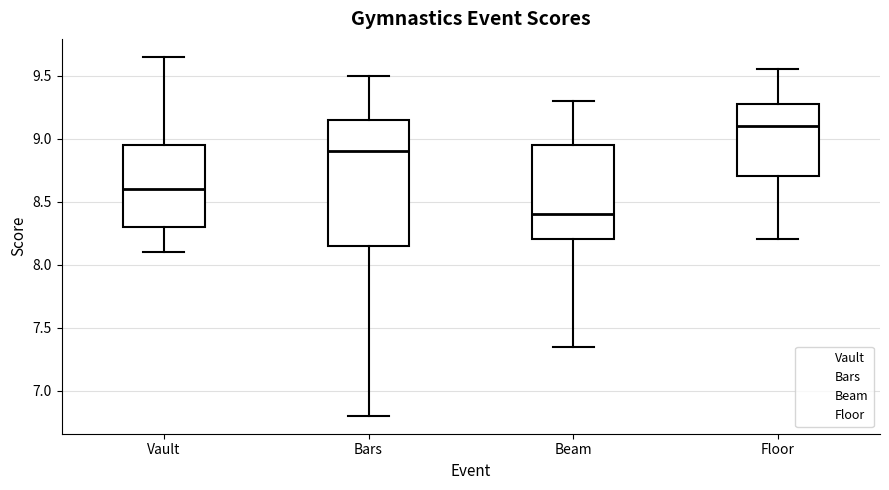

Where does the upper whisker of the box for Beam end on the y-axis? The values are not printed on the chart, so give them approximately, as read against the axis.

9.30